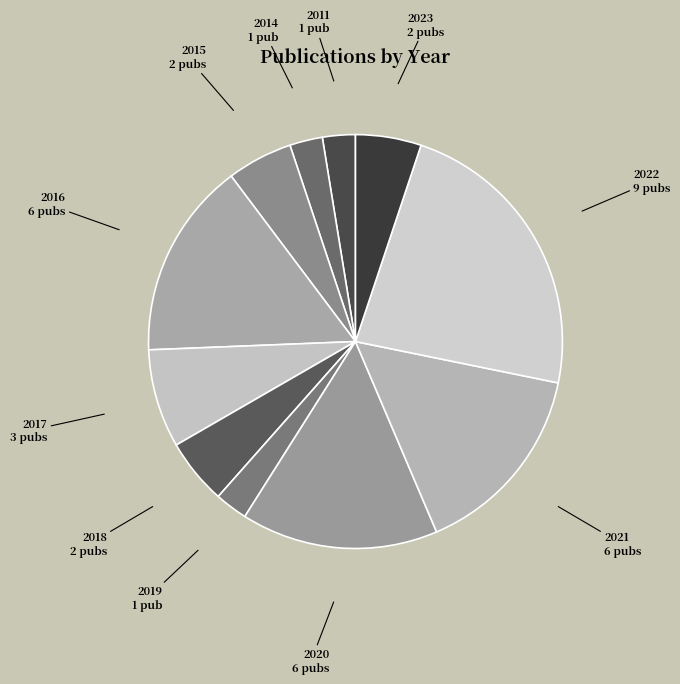

Which category has the biggest portion of the pie?

2022